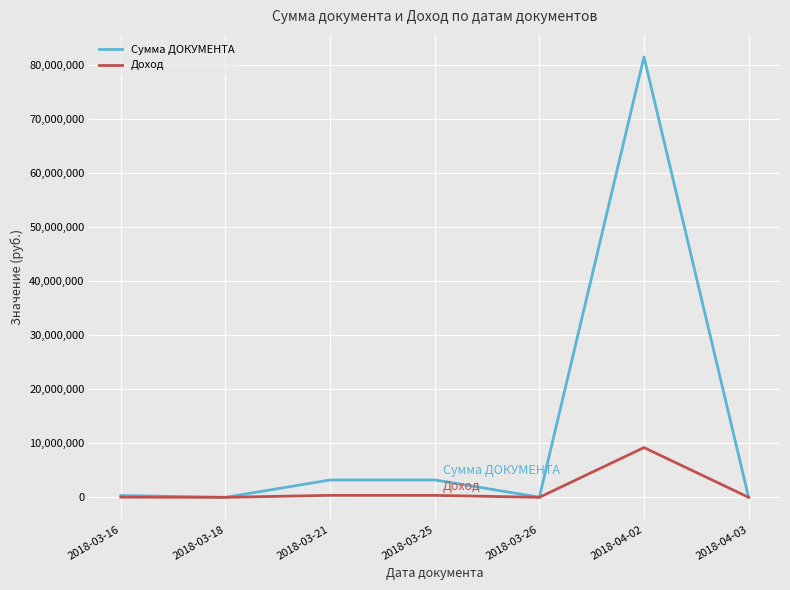

Is the value of Доход at 2018-03-25 greater than the value of Сумма ДОКУМЕНТА at 2018-04-02?

No